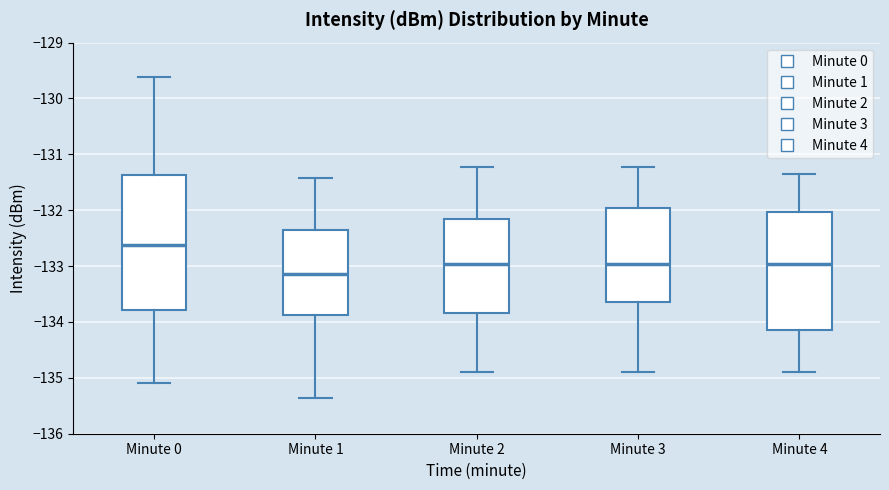

Reading left to right, read every box against the y-axis: the position of its median line, the range the box covers, and the ends of its whiskers. The values are not printed on the chart, so give them approximately, as read against the axis.

Minute 0: median -132.6, box -133.8 to -131.4, whiskers -135.1 to -129.6
Minute 1: median -133.1, box -133.9 to -132.4, whiskers -135.4 to -131.4
Minute 2: median -133.0, box -133.8 to -132.2, whiskers -134.9 to -131.2
Minute 3: median -133.0, box -133.7 to -132.0, whiskers -134.9 to -131.2
Minute 4: median -133.0, box -134.1 to -132.0, whiskers -134.9 to -131.3